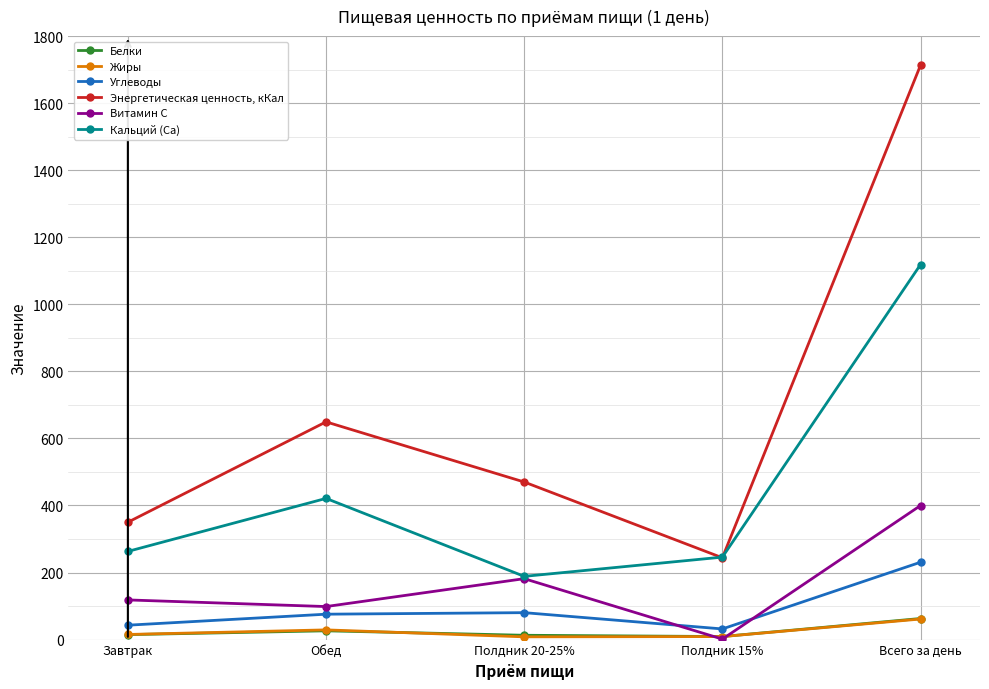

What is the maximum value for Жиры?

61.3